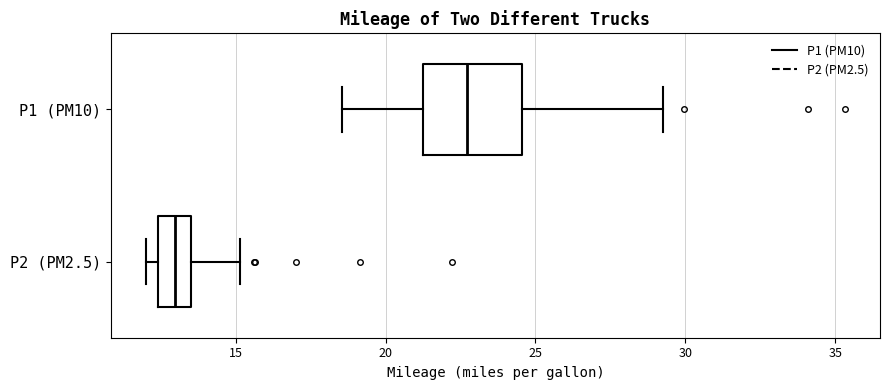

Which box's median line is the furthest to the left?

P2 (PM2.5)